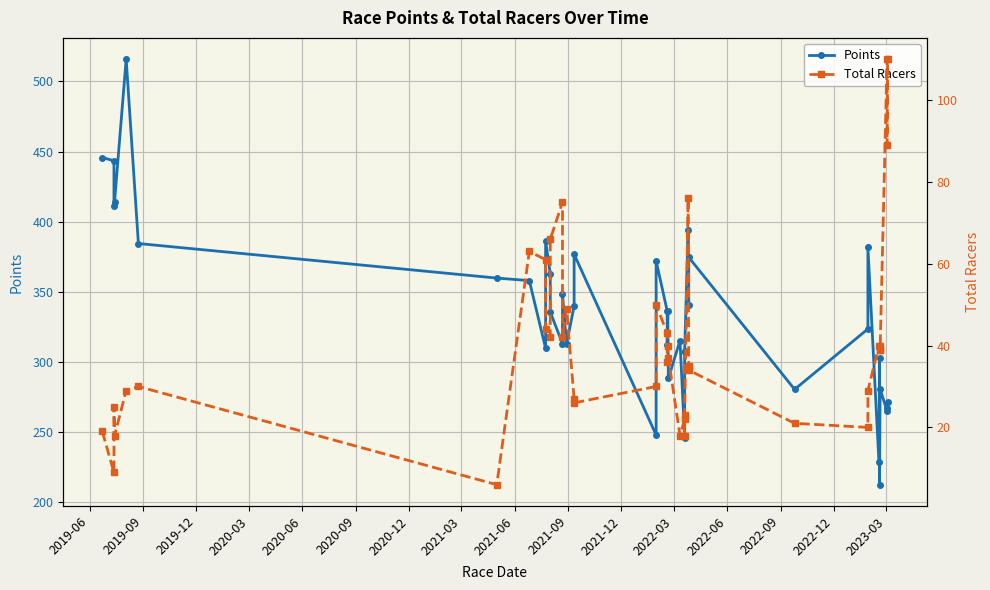

True or false: Total Racers and Points cross at least once.

False